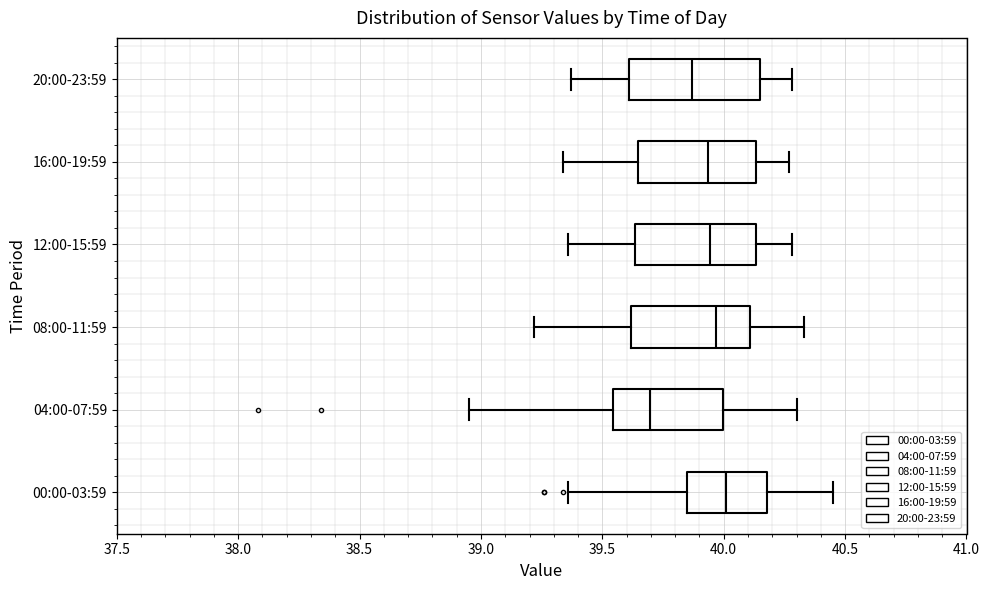

Reading bottom to top, read every box against the x-axis: the position of its median line, the range the box covers, and the ends of its whiskers. The values are not printed on the chart, so give them approximately, as read against the axis.

00:00-03:59: median 40.00, box 39.85 to 40.20, whiskers 39.35 to 40.45
04:00-07:59: median 39.70, box 39.55 to 40.00, whiskers 38.95 to 40.30
08:00-11:59: median 39.95, box 39.60 to 40.10, whiskers 39.20 to 40.35
12:00-15:59: median 39.95, box 39.65 to 40.15, whiskers 39.35 to 40.30
16:00-19:59: median 39.95, box 39.65 to 40.15, whiskers 39.35 to 40.25
20:00-23:59: median 39.85, box 39.60 to 40.15, whiskers 39.35 to 40.30